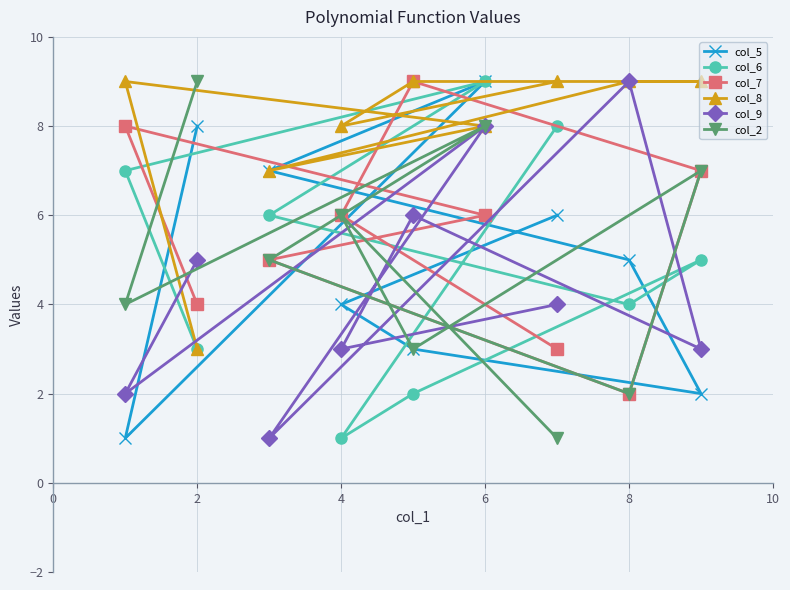

True or false: col_5 has a value of 2 at 8.

False